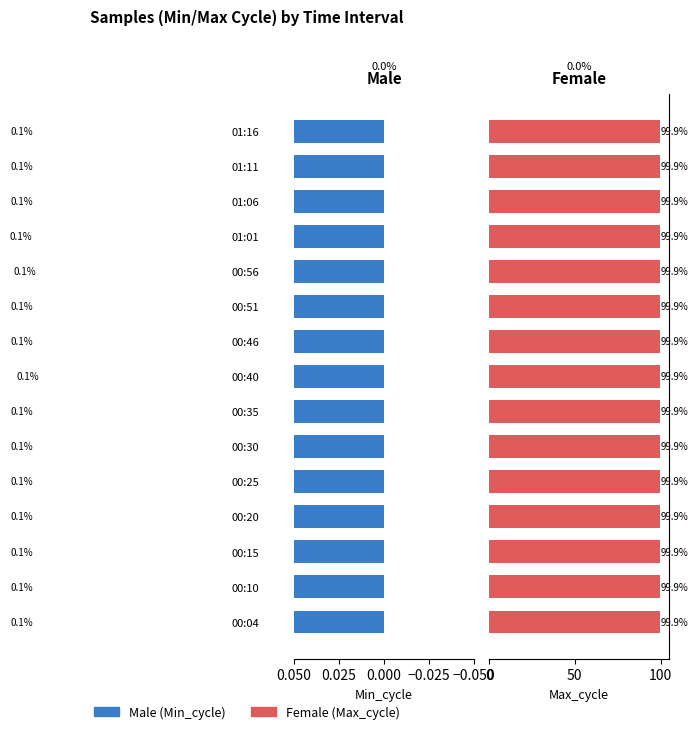

How many groups of bars are there?

15